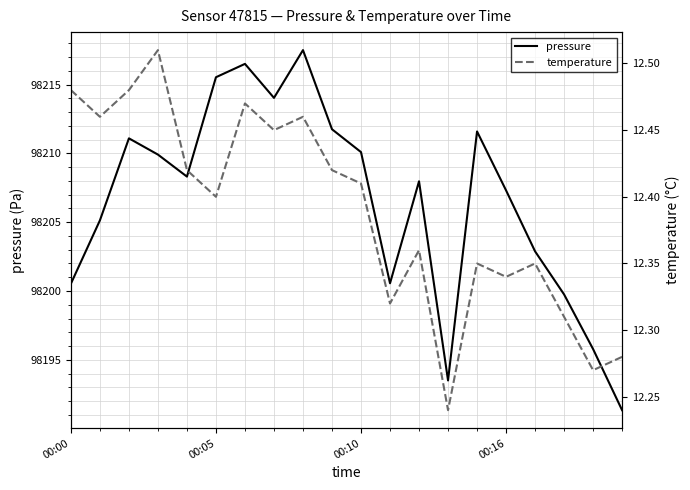

Is this an area chart (filled region under the line)?

No